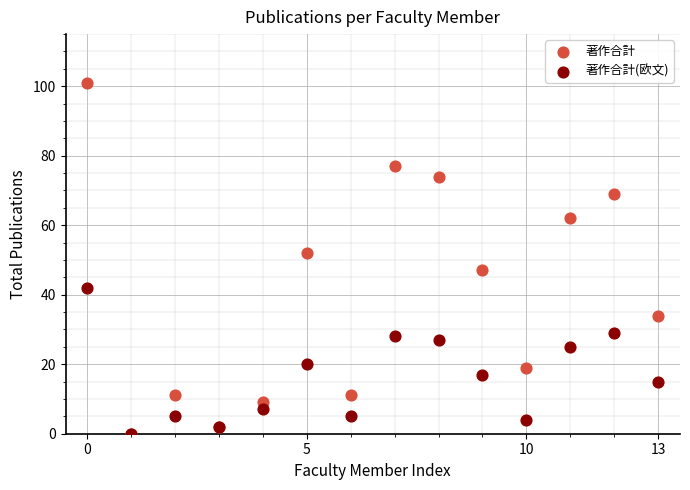

What are all the series names shown in the legend?

著作合計, 著作合計(欧文)